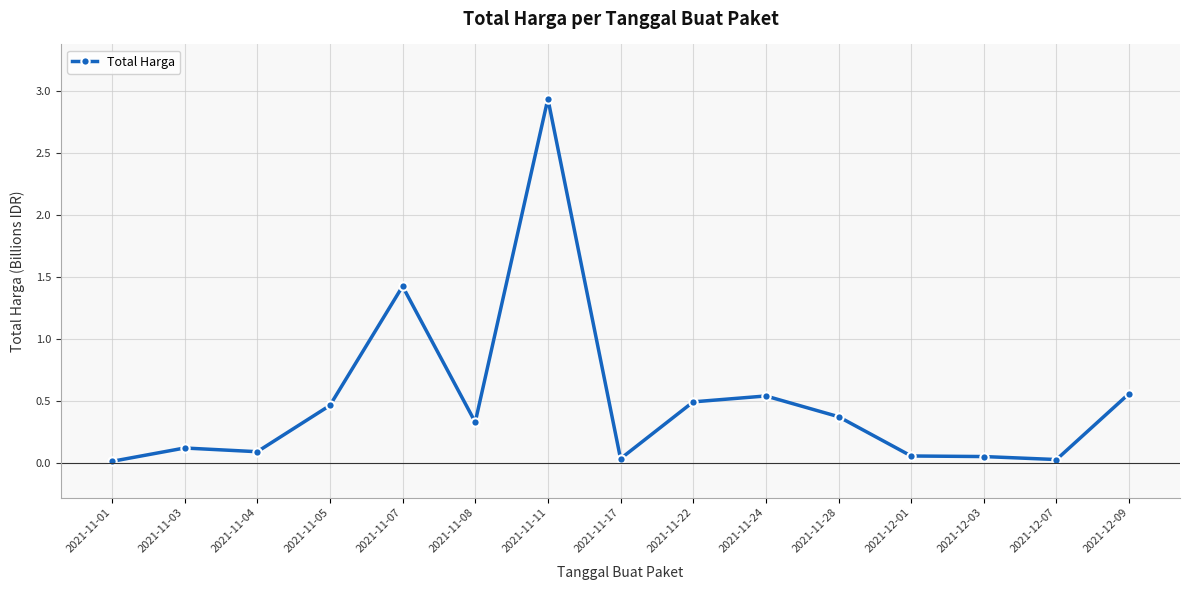

Does the chart have visible grid lines?

Yes